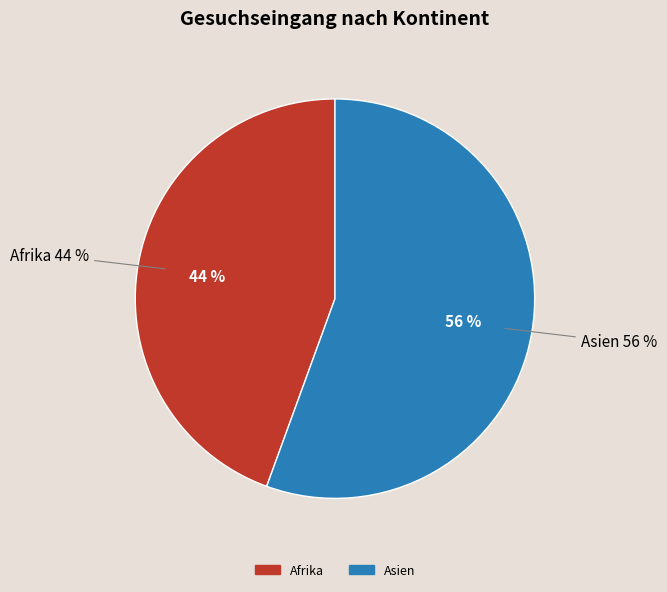

To the nearest percent, what percentage of the pie is Afrika?

44%